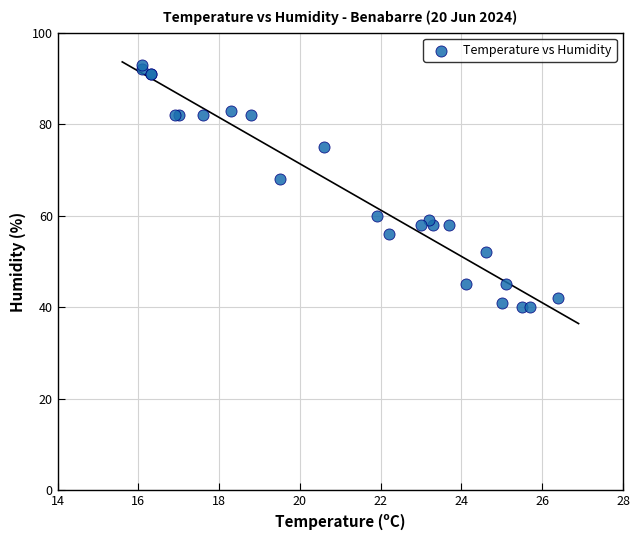

What Y value in the scatter plot is closest to 66?

68